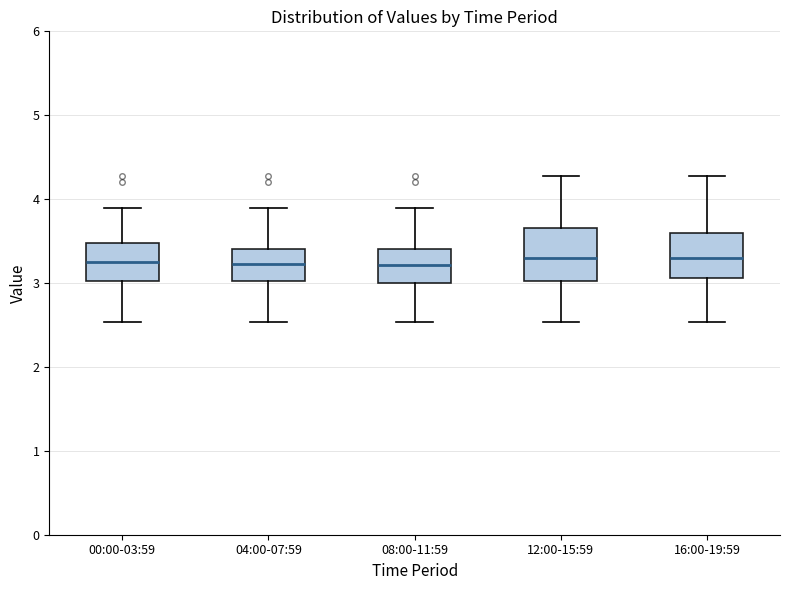

Where does the median line of the box for 16:00-19:59 sit on the y-axis? The values are not printed on the chart, so give them approximately, as read against the axis.

3.3